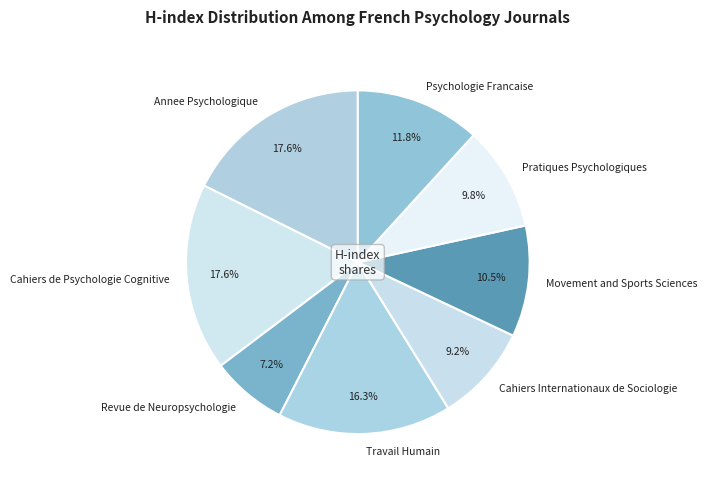

How many segments does this pie chart have?

8